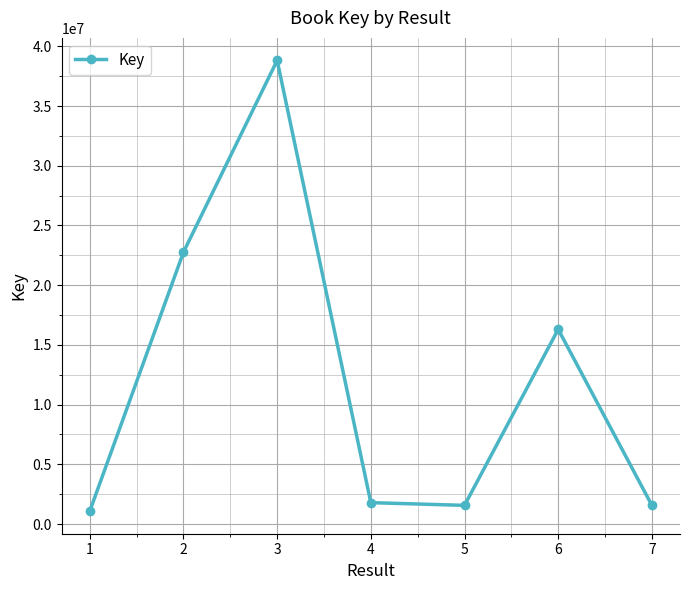

How many points are lower than both their immediate neighbors (excluding endpoints)?

1